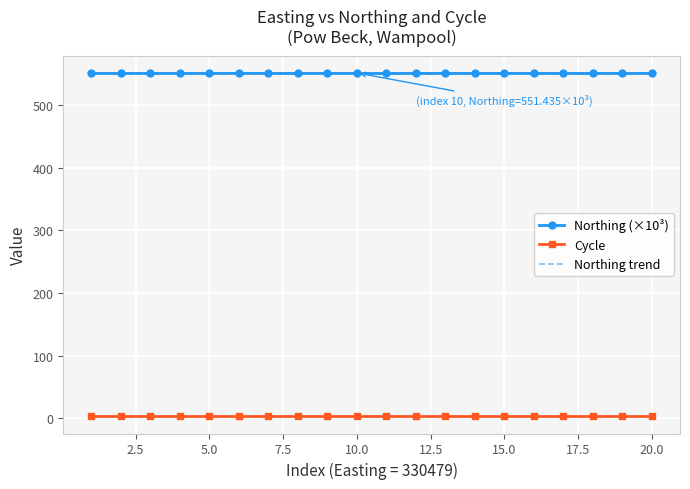

Which series has the largest range (max minus min)?

Northing trend